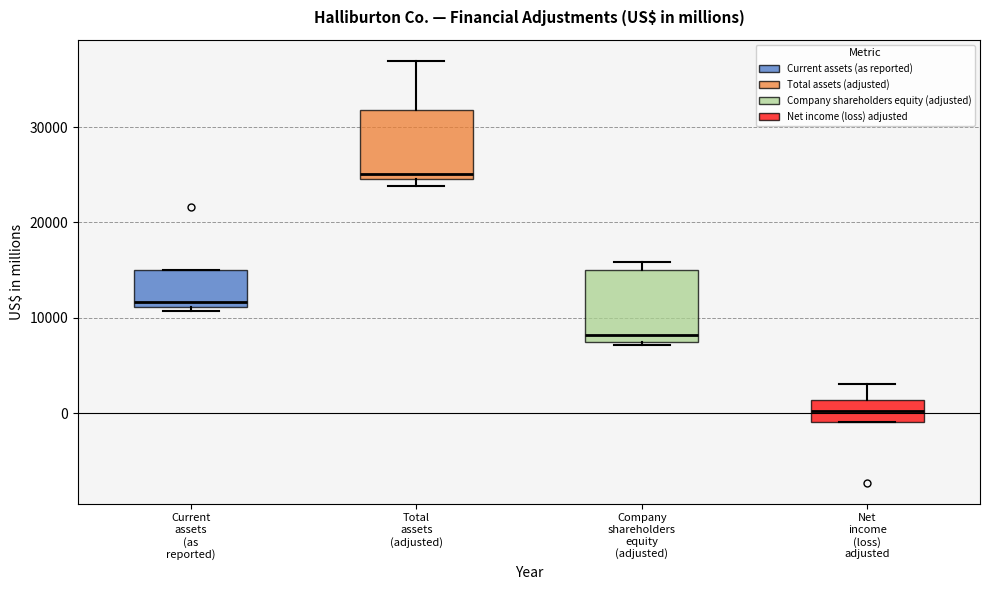

Reading left to right, read every box against the y-axis: the position of its median line, the range the box covers, and the ends of its whiskers. The values are not printed on the chart, so give them approximately, as read against the axis.

Current assets (as reported): median 12000, box 11000 to 15000, whiskers 11000 (just below the box's lower edge) to 15000
Total assets (adjusted): median 25000 (just above the box's lower edge), box 25000 to 32000, whiskers 24000 to 37000
Company shareholders equity (adjusted): median 8000, box 7000 to 15000, whiskers 7000 (just below the box's lower edge) to 16000
Net income (loss) adjusted: median 0, box -1000 to 1000, whiskers -1000 to 3000